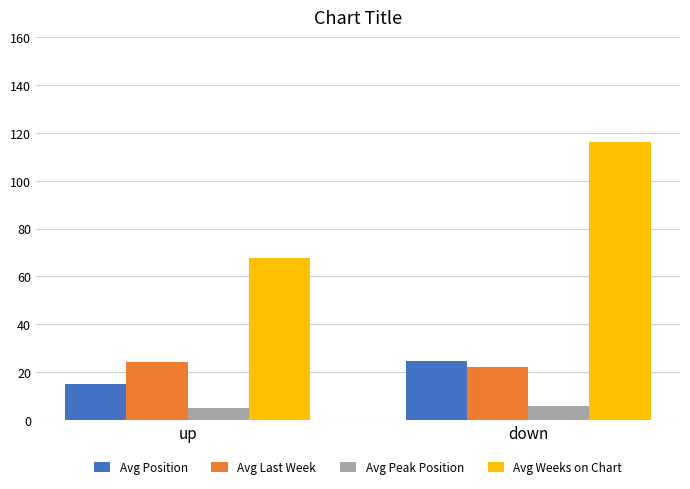

Count the number of data series in this chart.

4